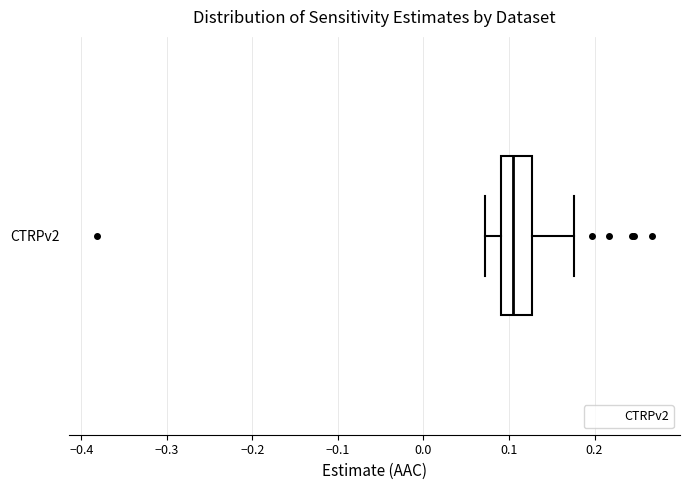

Read this box plot against the x-axis: the position of the median line, the range covered by the box, and the ends of both whiskers. The values are not printed on the chart, so give them approximately, as read against the axis.

median 0.11, box 0.09 to 0.13, whiskers 0.07 to 0.18